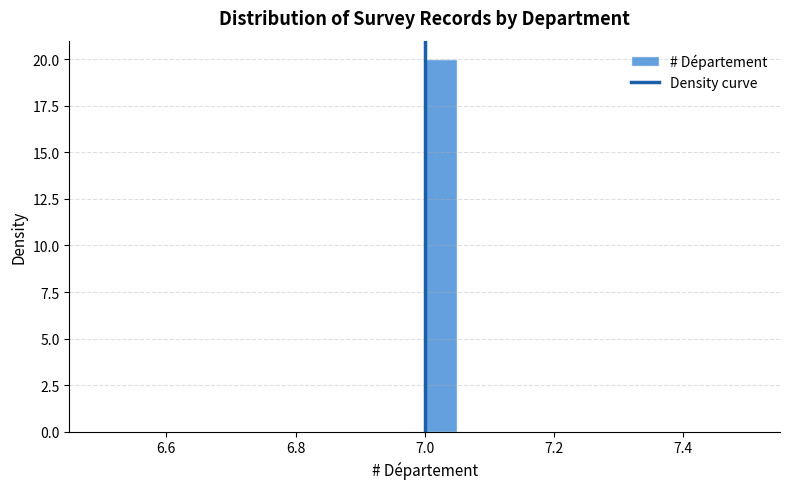

Read against the x-axis, roughly where is the centre of the tallest bar?

7.02